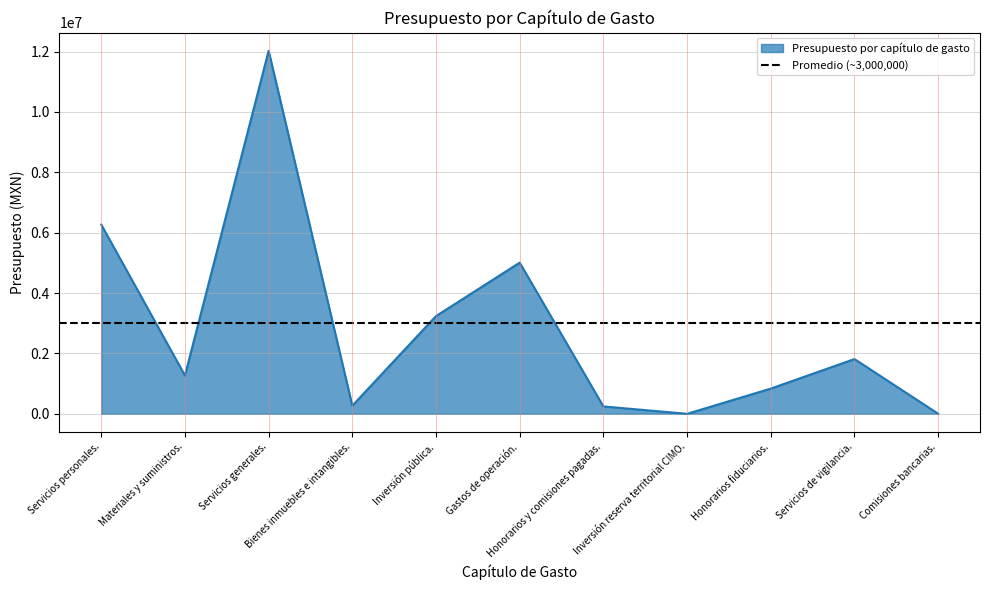

What is the label of the 6th point from the left?

Gastos de operación.